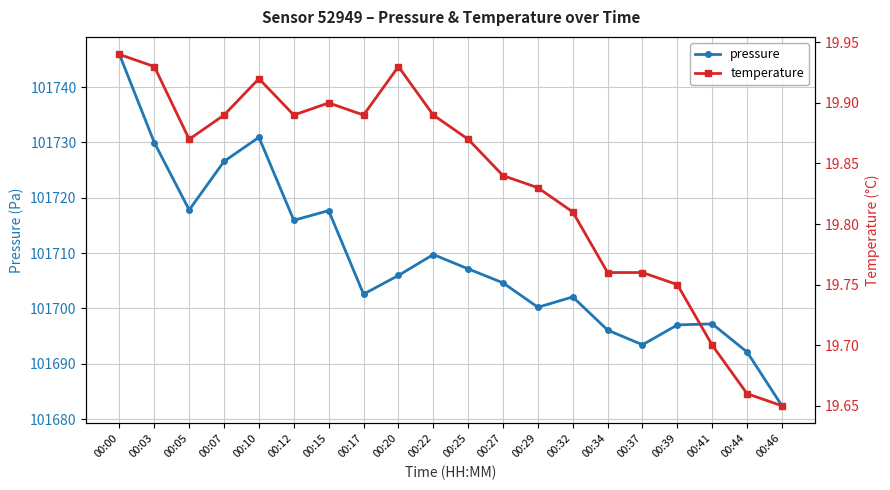

How many data points does each series have?

20